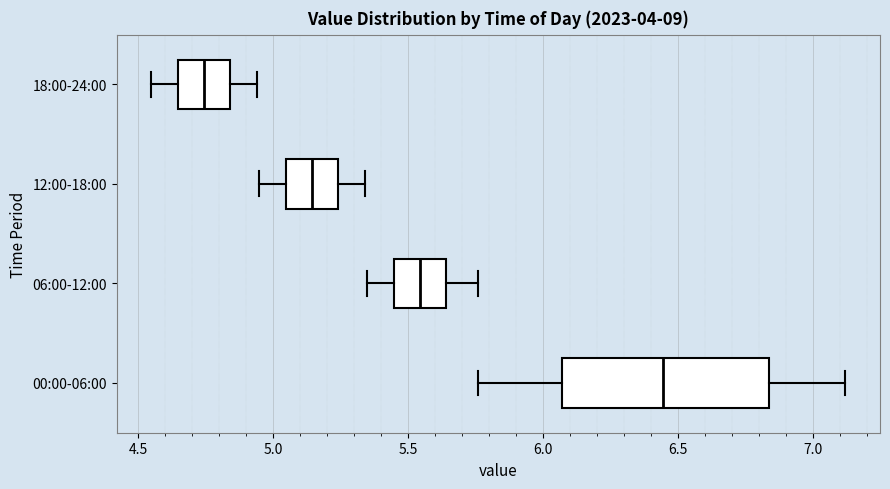

Which box is the widest, from its left edge to its right edge?

00:00-06:00